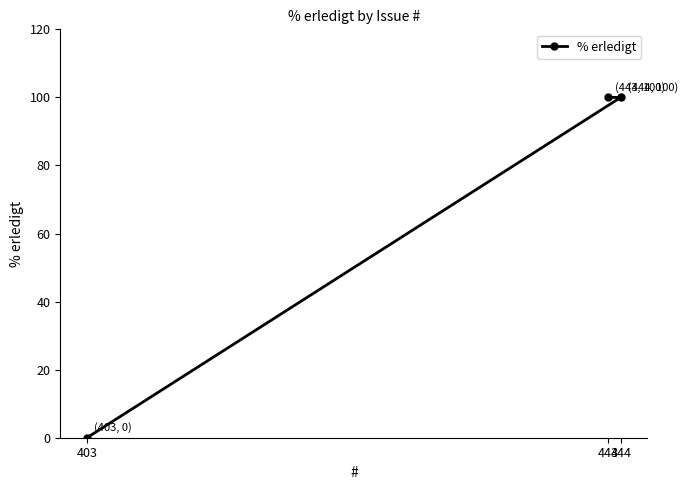

Reading right to left, what are all the values shown in this chart?

100	100	0